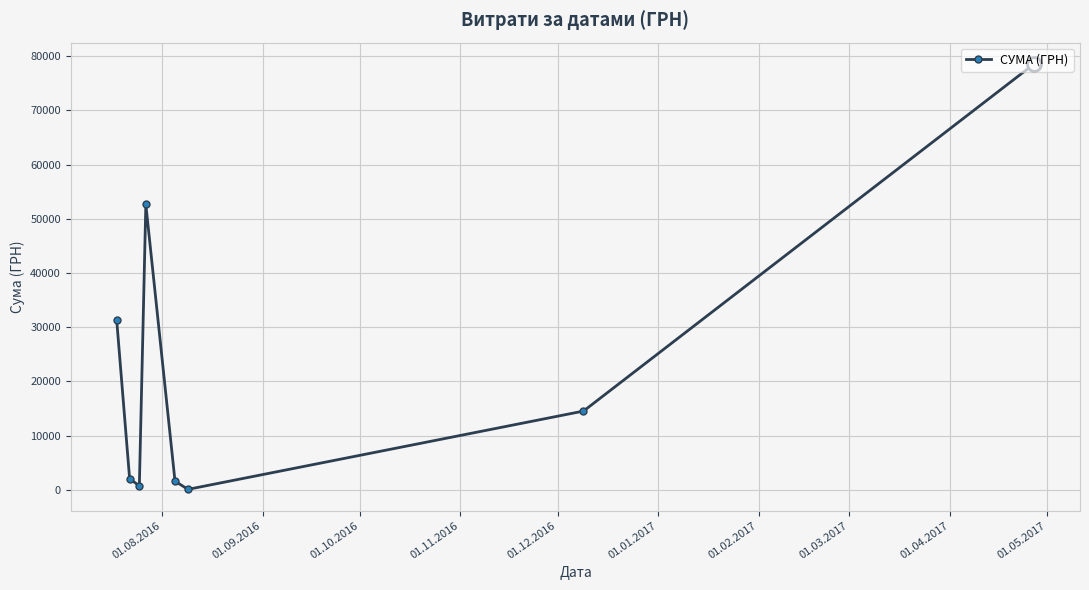

What is the value of the 4th point from the left?

52658.0